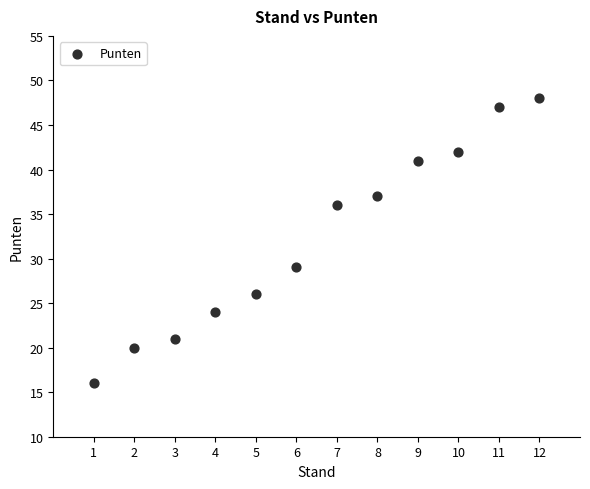

What is the average Y value?

32